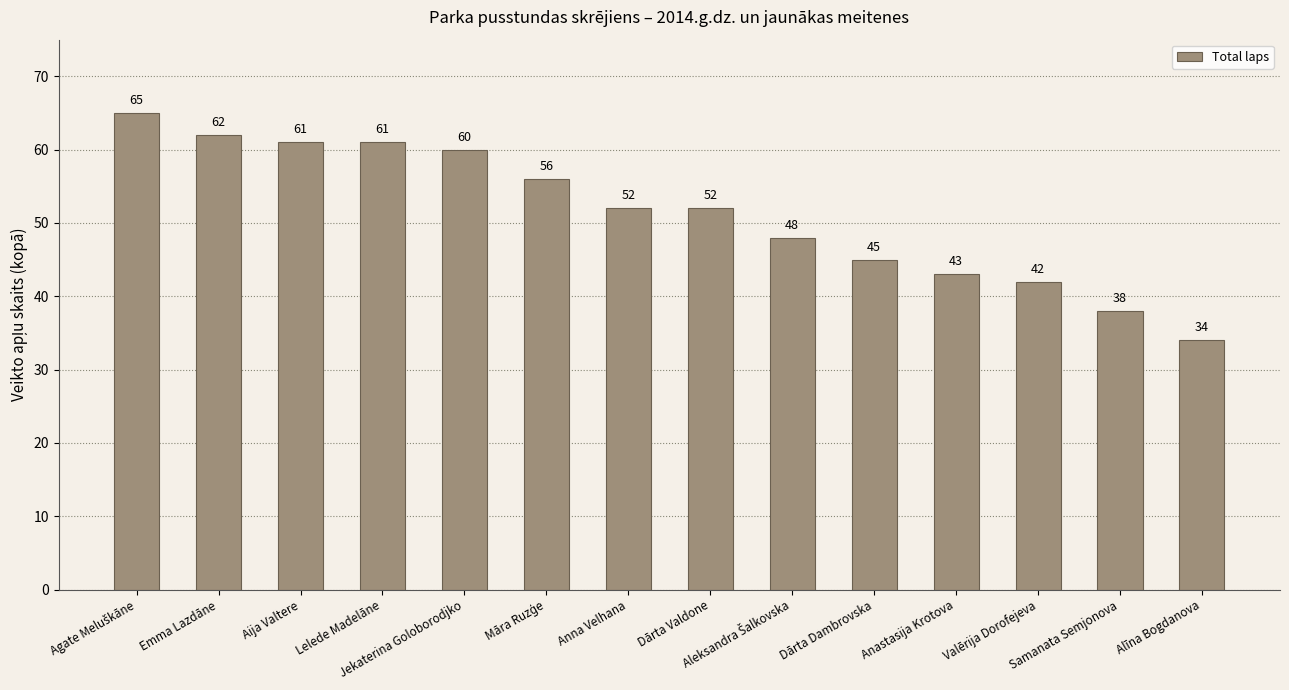

What is the value of the 4th bar from the left?

61